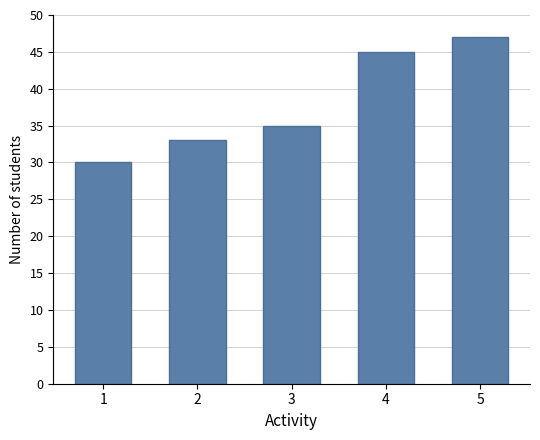

What is the change in value from 1 to 3?

+5